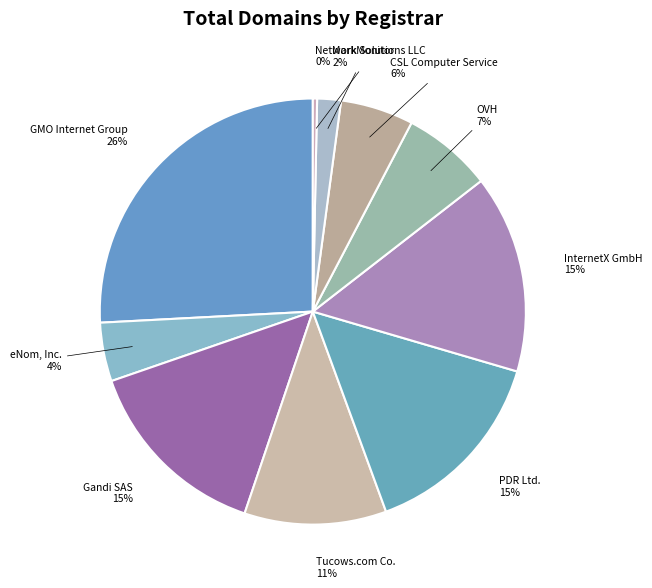

Which category has the smallest portion of the pie?

Network Solutions LLC